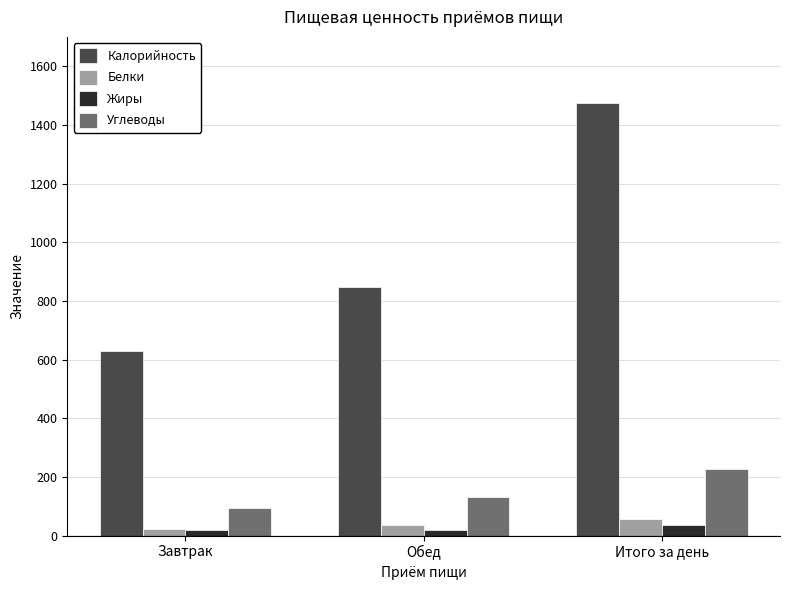

Rank the categories by Калорийность value from highest to lowest.

Итого за день, Обед, Завтрак